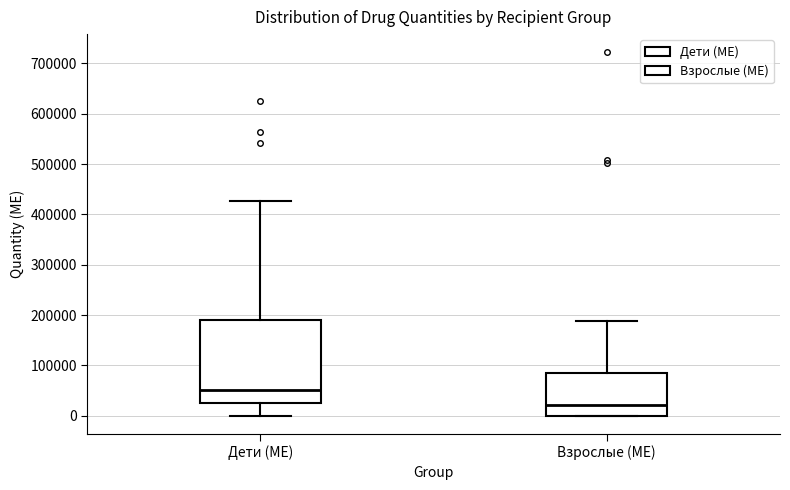

Where is the upper edge of the box for Взрослые (ME) on the y-axis? The values are not printed on the chart, so give them approximately, as read against the axis.

90000